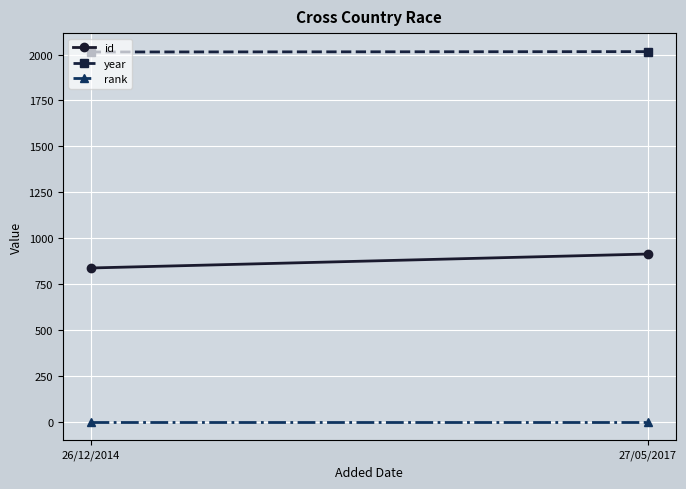

Reading right to left, list all the values displayed in this chart.

id: 914	838
year: 2016	2014
rank: 1	1